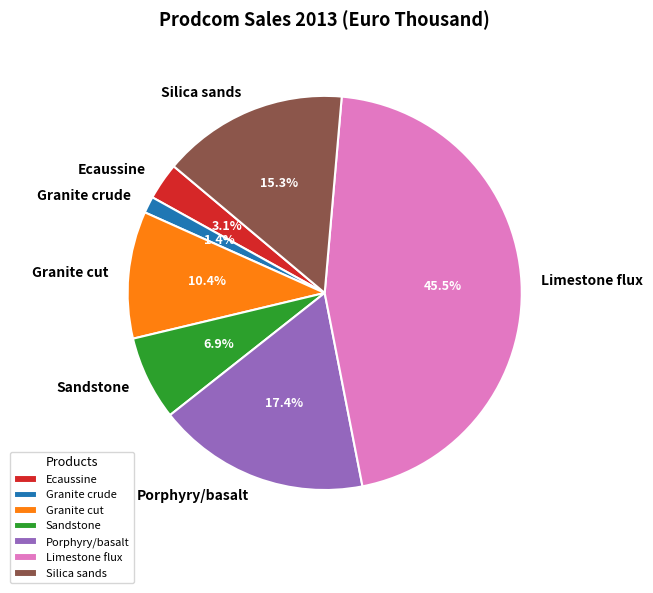

Does any single category account for the majority?

No